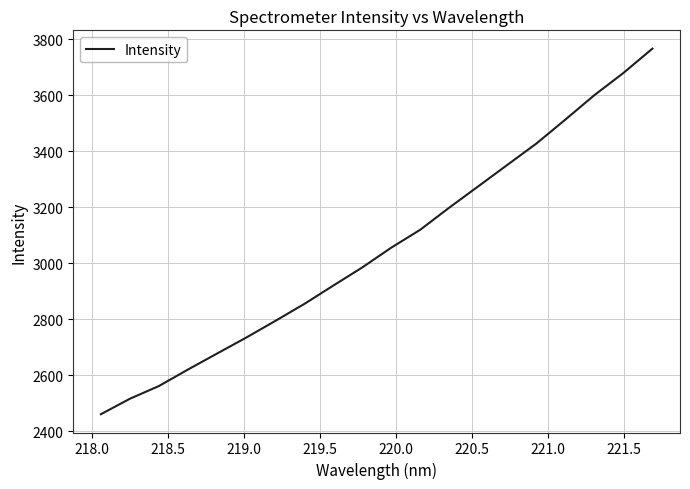

Does the chart display data point markers on the line(s)?

No